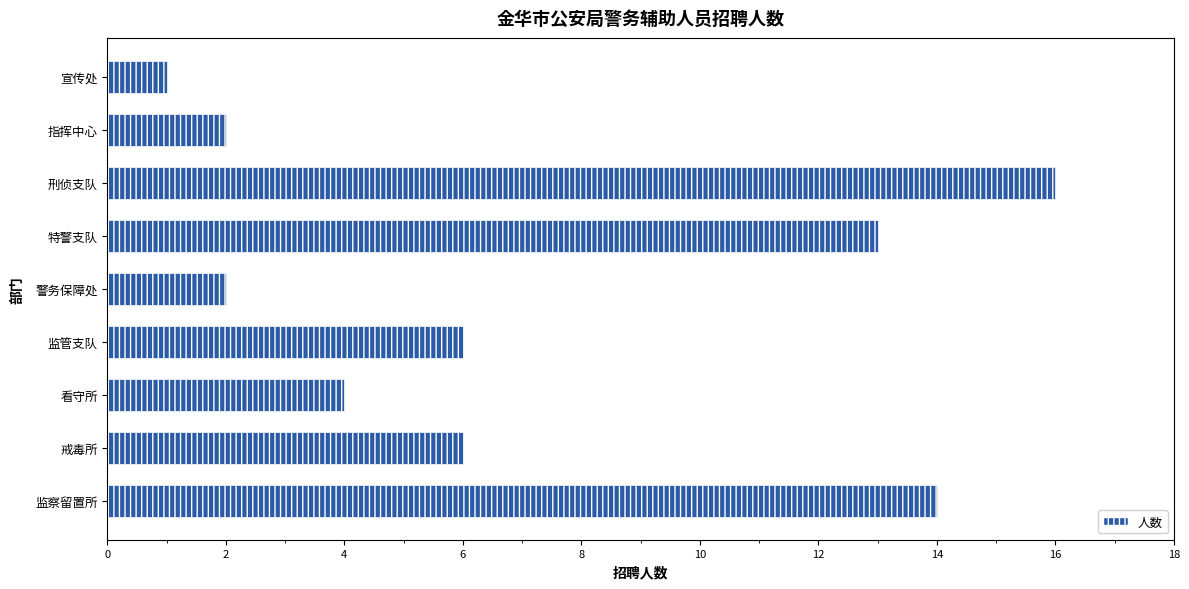

What is the approximate value at 特警支队?

13